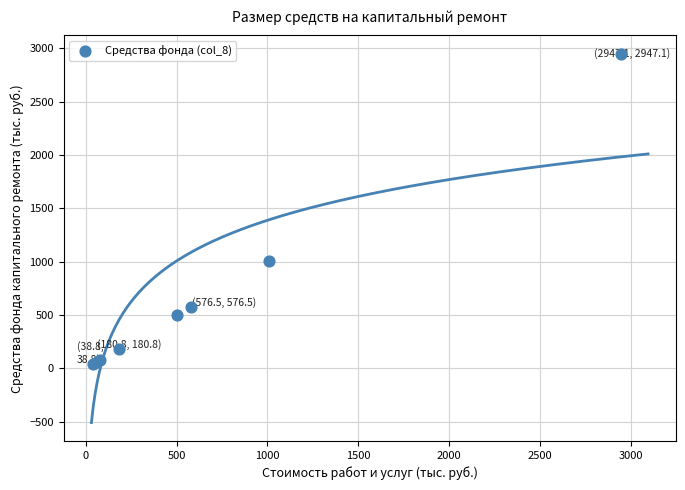

What Y value in the scatter plot is closest to 1492?

1007.7